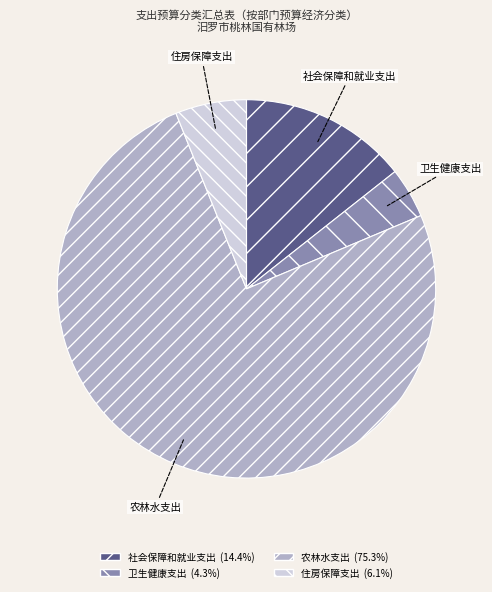

Do 卫生健康支出 and 社会保障和就业支出 together represent more than half of the pie?

No